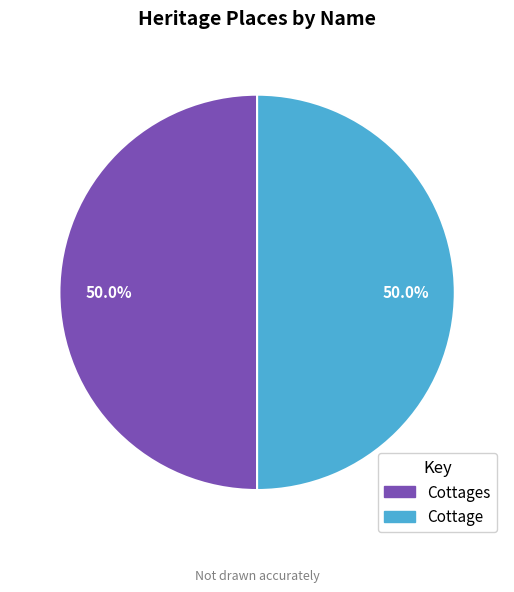

Count the number of slices in the pie.

2